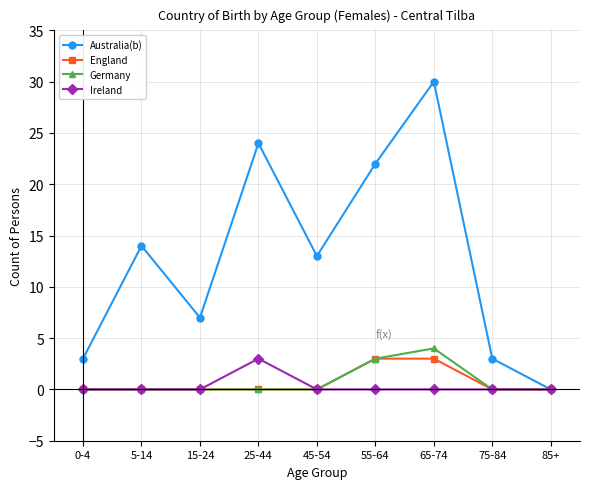

How many categories are shown in the chart?

9